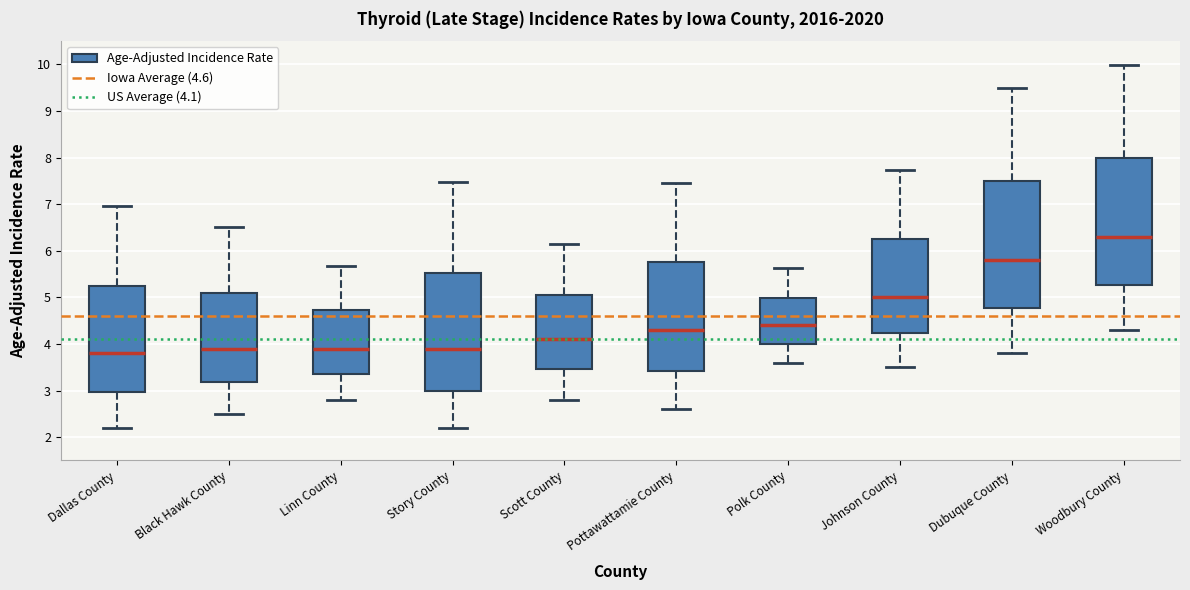

Reading left to right, transcribe this box plot: for each box, give where its median line is, the range the box spans, and where its two whiskers end, as read against the y-axis. The values are not printed on the chart, so give them approximately, as read against the axis.

Dallas County: median 3.8, box 3.0 to 5.2, whiskers 2.2 to 7.0
Black Hawk County: median 3.9, box 3.2 to 5.1, whiskers 2.5 to 6.5
Linn County: median 3.9, box 3.4 to 4.7, whiskers 2.8 to 5.7
Story County: median 3.9, box 3.0 to 5.5, whiskers 2.2 to 7.5
Scott County: median 4.1, box 3.5 to 5.1, whiskers 2.8 to 6.1
Pottawattamie County: median 4.3, box 3.4 to 5.8, whiskers 2.6 to 7.5
Polk County: median 4.4, box 4.0 to 5.0, whiskers 3.6 to 5.6
Johnson County: median 5.0, box 4.2 to 6.3, whiskers 3.5 to 7.7
Dubuque County: median 5.8, box 4.8 to 7.5, whiskers 3.8 to 9.5
Woodbury County: median 6.3, box 5.3 to 8.0, whiskers 4.3 to 10.0